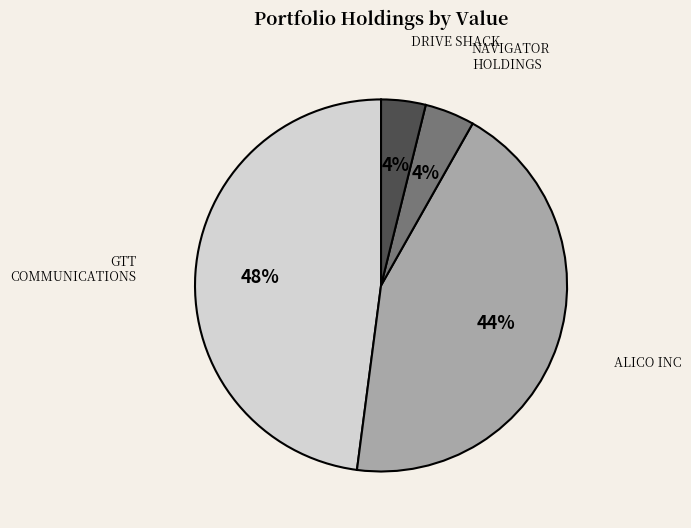

Is there any slice that represents more than half of the pie?

No